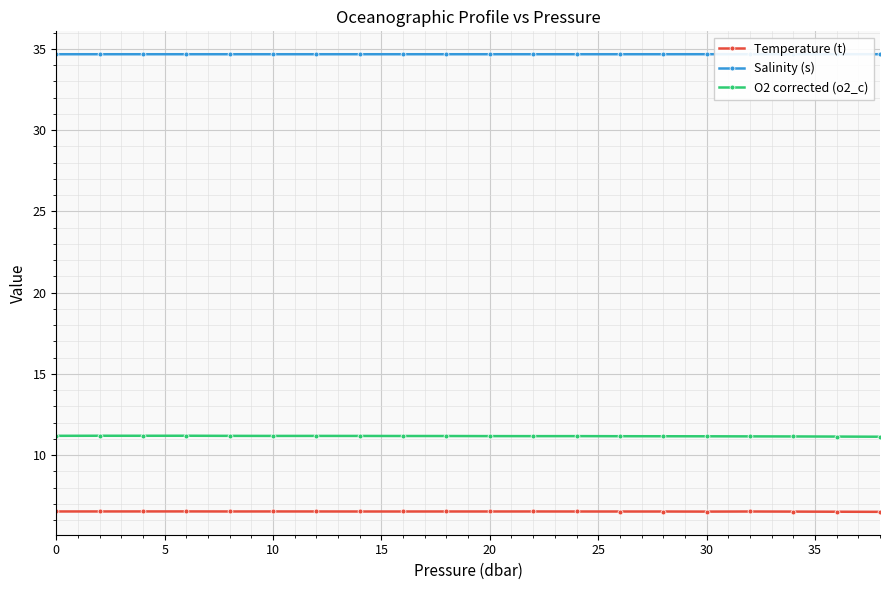

Which series has the largest total across all categories?

Salinity (s)